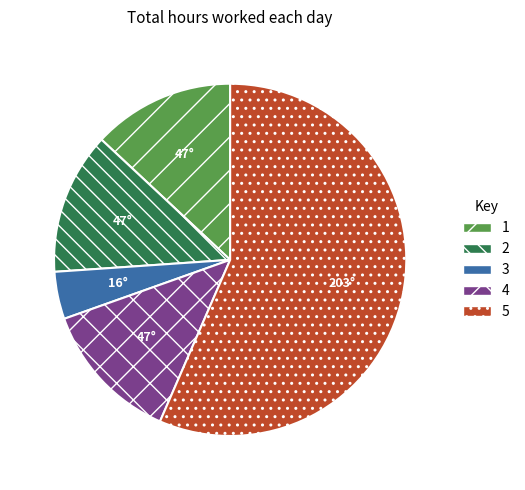

Is there a majority slice in this chart?

Yes